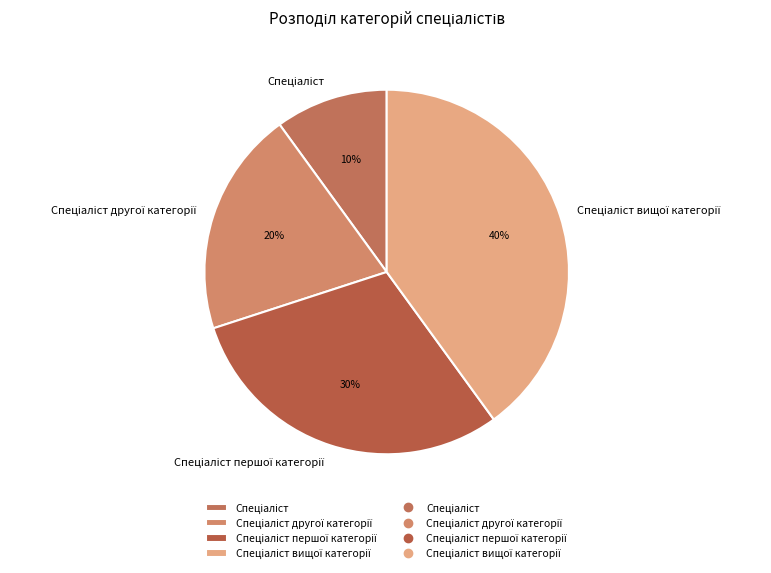

Is there any slice that represents more than half of the pie?

No